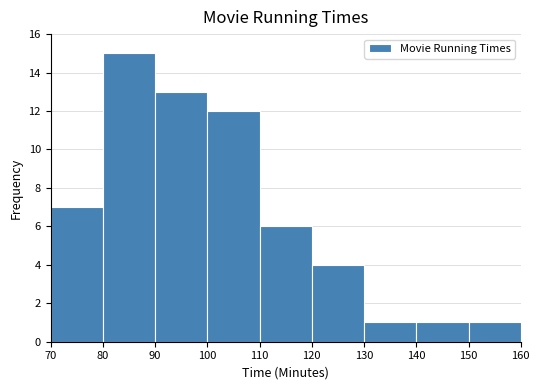

Reading left to right, list every bar in this chart as the range it spans on the x-axis followed by its height. The values are not printed on the chart, so give them approximately, as read against the axis.

70 to 80: 7
80 to 90: 15
90 to 100: 13
100 to 110: 12
110 to 120: 6
120 to 130: 4
130 to 140: 1
140 to 150: 1
150 to 160: 1